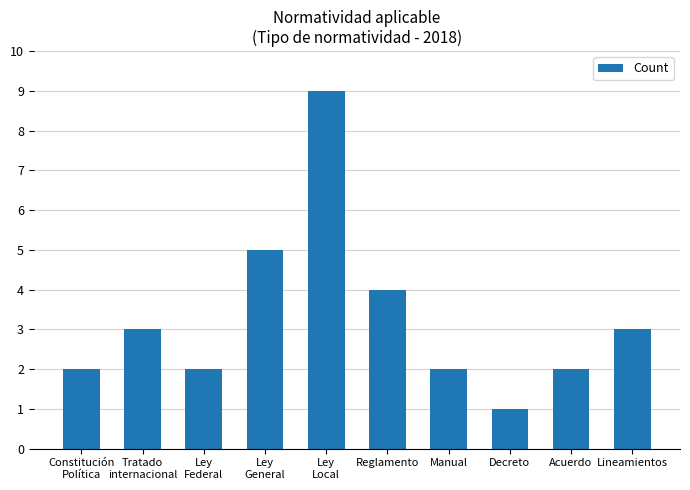

What is the sum of all values?

33